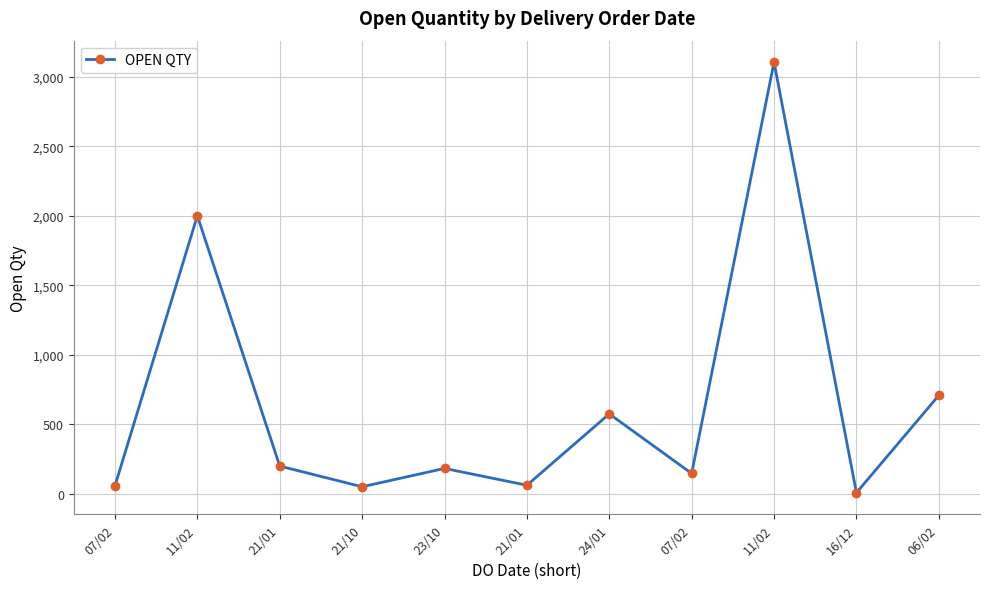

What is the sum of the values at 21/01 and 11/02?

2200